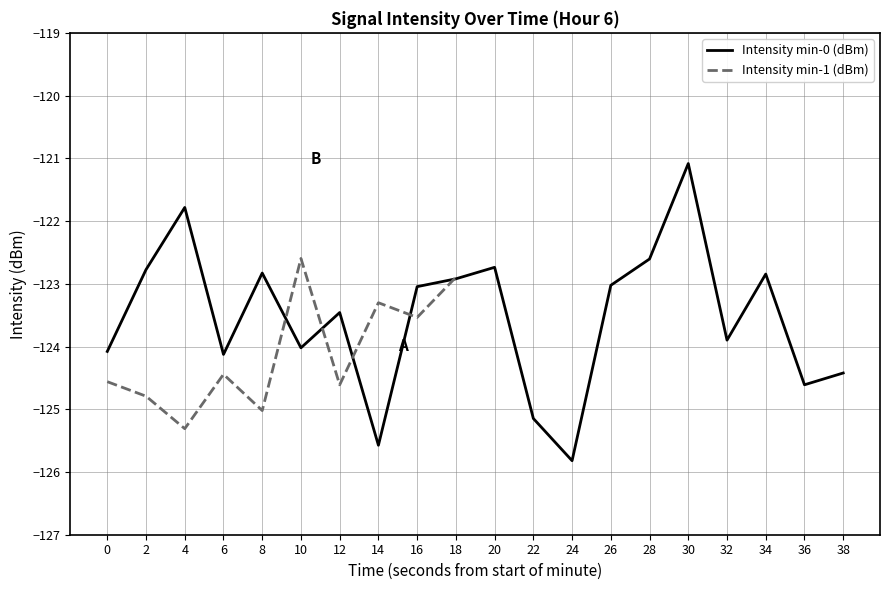

At which label does the data first exceed -123?

2